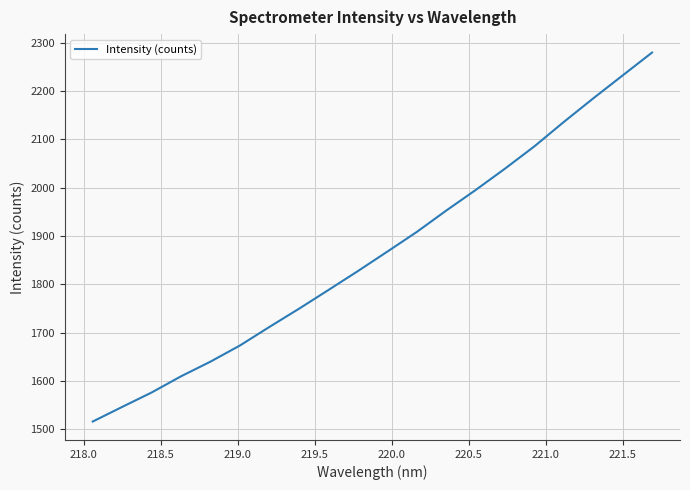

What is the difference between the maximum and minimum values?

763.4